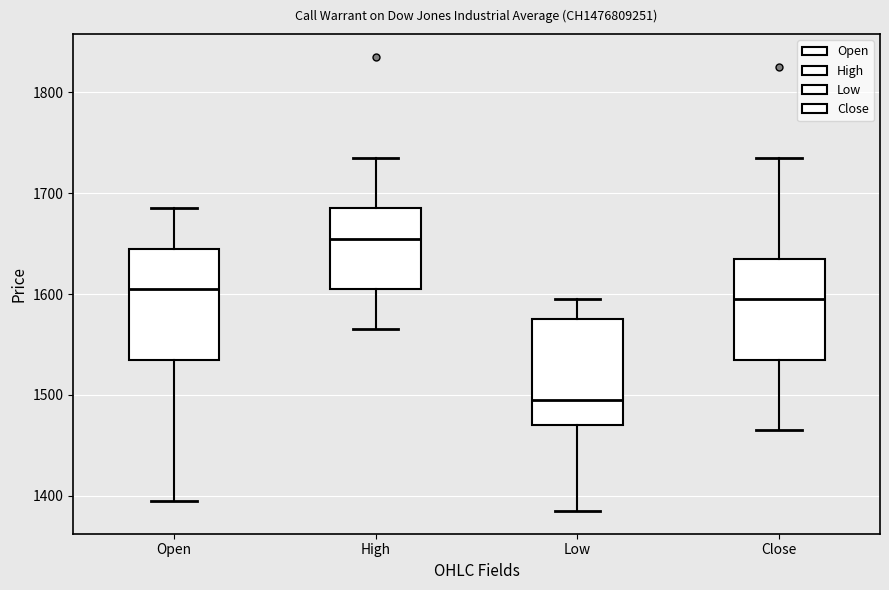

Reading left to right, transcribe this box plot: for each box, give where its median line is, the range the box spans, and where its two whiskers end, as read against the y-axis. The values are not printed on the chart, so give them approximately, as read against the axis.

Open: median 1610, box 1540 to 1650, whiskers 1400 to 1690
High: median 1660, box 1610 to 1690, whiskers 1570 to 1740
Low: median 1500, box 1470 to 1580, whiskers 1390 to 1600
Close: median 1600, box 1540 to 1640, whiskers 1470 to 1740